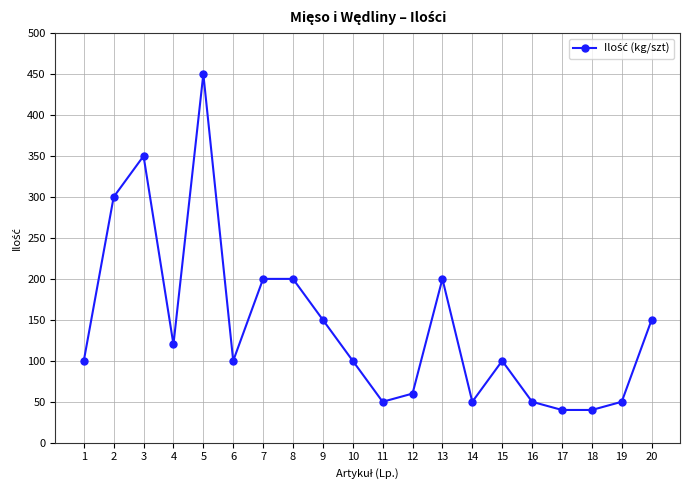

What is the average value?

143